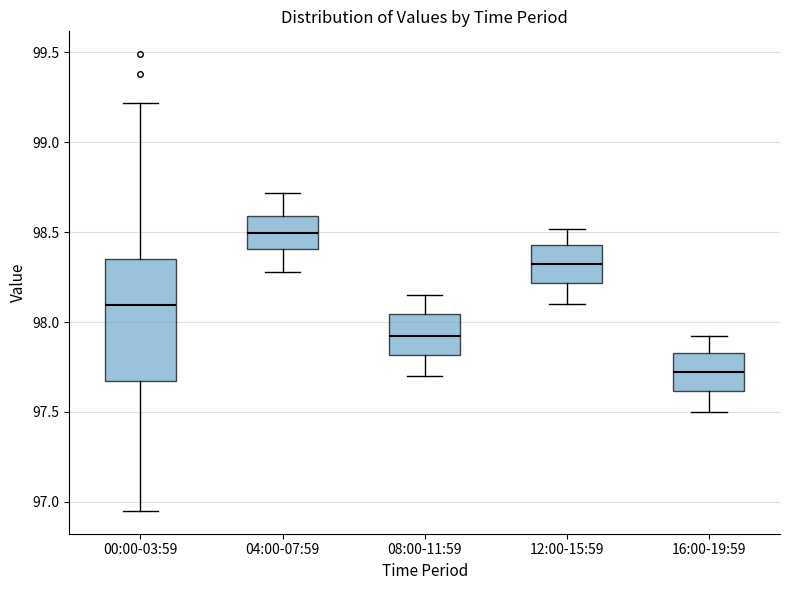

Reading left to right, transcribe this box plot: for each box, give where its median line is, the range the box spans, and where its two whiskers end, as read against the y-axis. The values are not printed on the chart, so give them approximately, as read against the axis.

00:00-03:59: median 98.10, box 97.70 to 98.35, whiskers 96.95 to 99.20
04:00-07:59: median 98.50, box 98.40 to 98.60, whiskers 98.30 to 98.70
08:00-11:59: median 97.95, box 97.80 to 98.05, whiskers 97.70 to 98.15
12:00-15:59: median 98.35, box 98.20 to 98.45, whiskers 98.10 to 98.50
16:00-19:59: median 97.75, box 97.60 to 97.85, whiskers 97.50 to 97.90